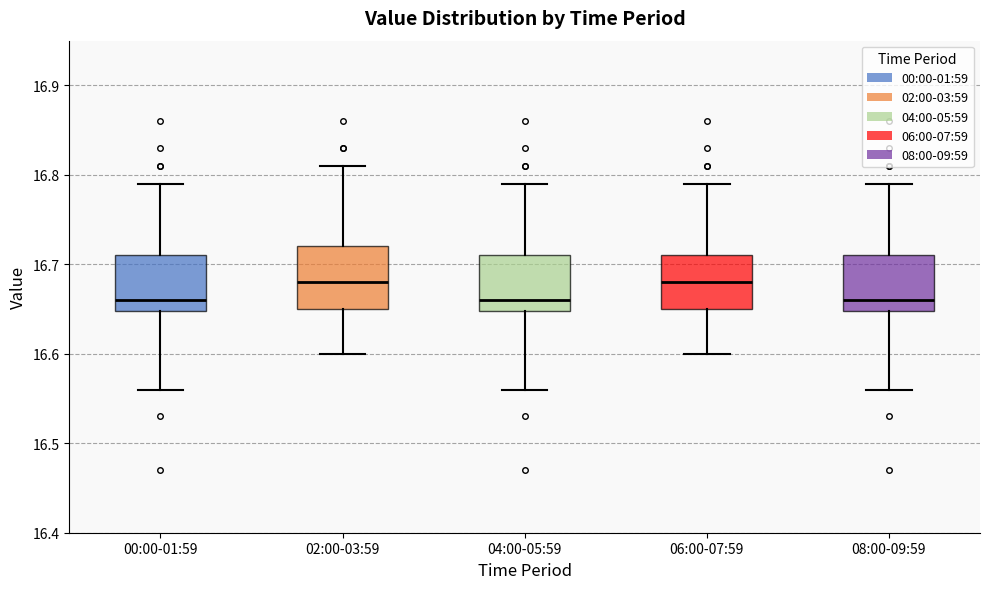

Where is the upper edge of the box for 02:00-03:59 on the y-axis? The values are not printed on the chart, so give them approximately, as read against the axis.

16.72